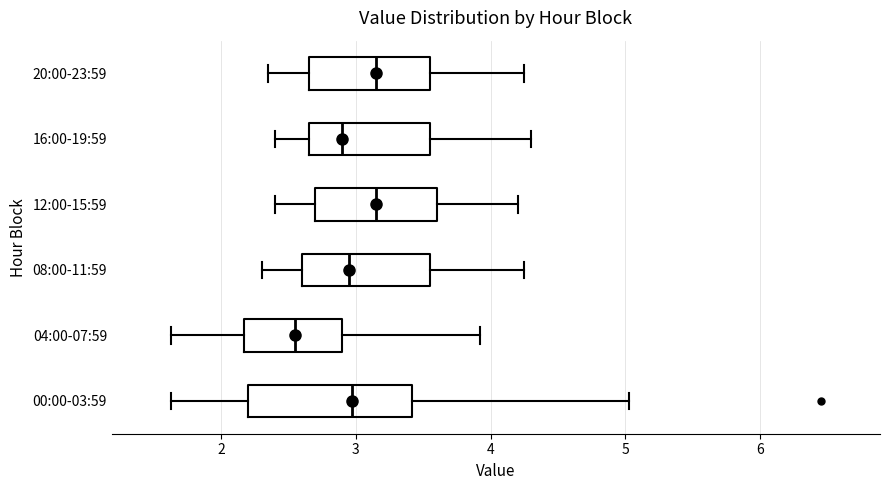

Reading bottom to top, read every box against the x-axis: the position of its median line, the range the box covers, and the ends of its whiskers. The values are not printed on the chart, so give them approximately, as read against the axis.

00:00-03:59: median 3.0, box 2.2 to 3.4, whiskers 1.6 to 5.0
04:00-07:59: median 2.6, box 2.2 to 2.9, whiskers 1.6 to 3.9
08:00-11:59: median 3.0, box 2.6 to 3.6, whiskers 2.3 to 4.3
12:00-15:59: median 3.2, box 2.7 to 3.6, whiskers 2.4 to 4.2
16:00-19:59: median 2.9, box 2.7 to 3.6, whiskers 2.4 to 4.3
20:00-23:59: median 3.2, box 2.7 to 3.6, whiskers 2.4 to 4.3